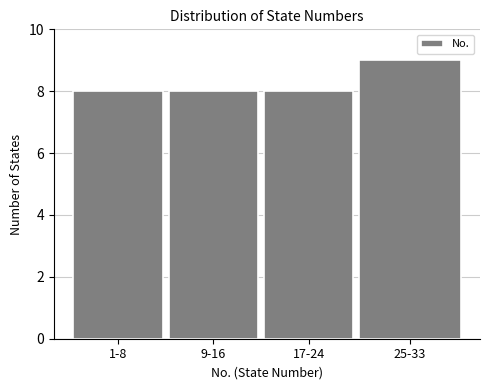

Reading left to right, what are all the values shown in this chart?

1-8=8	9-16=8	17-24=8	25-33=9